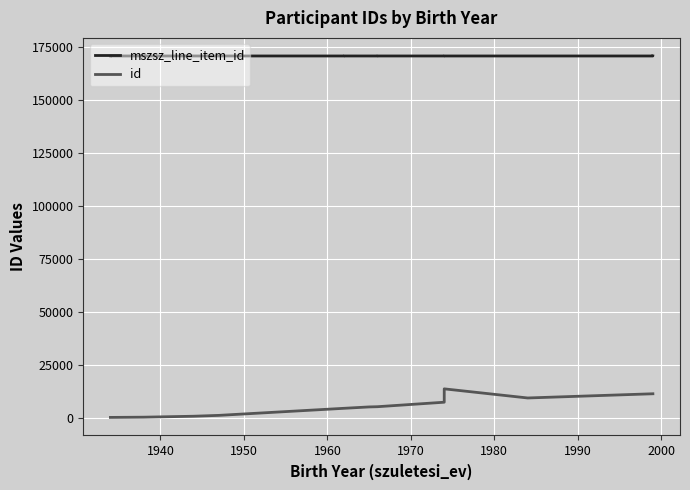

Which series changed the most between 1960 and 1970?

id